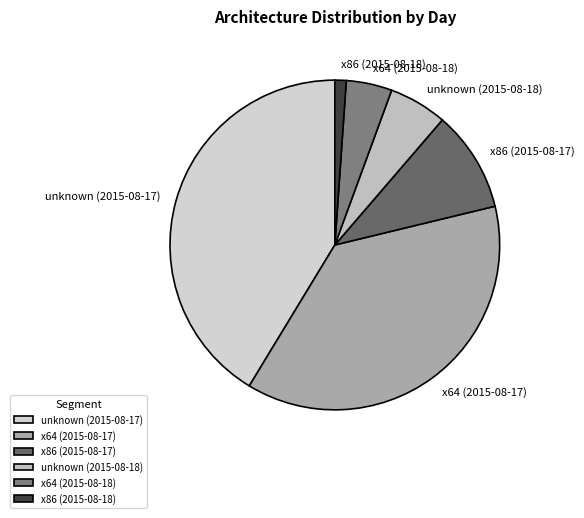

What is the ratio of the value at x64 (2015-08-17) to the value at x86 (2015-08-17)?

3.8